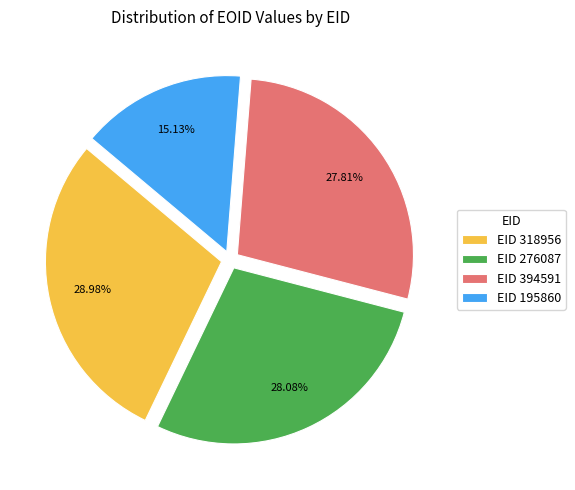

Does EID 276087 represent more than half of the total?

No